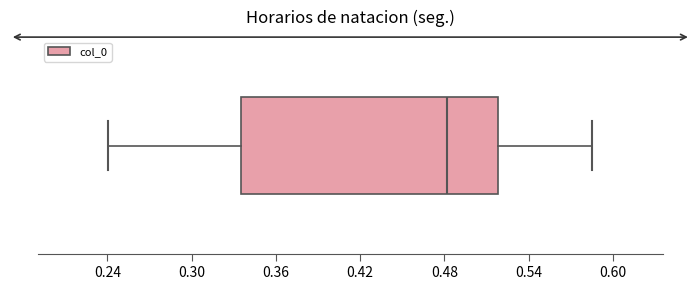

Transcribe this box plot: give where the median line is, the range the box spans, and where the two whiskers end, as read against the x-axis. The values are not printed on the chart, so give them approximately, as read against the axis.

median 0.48, box 0.33 to 0.52, whiskers 0.24 to 0.59